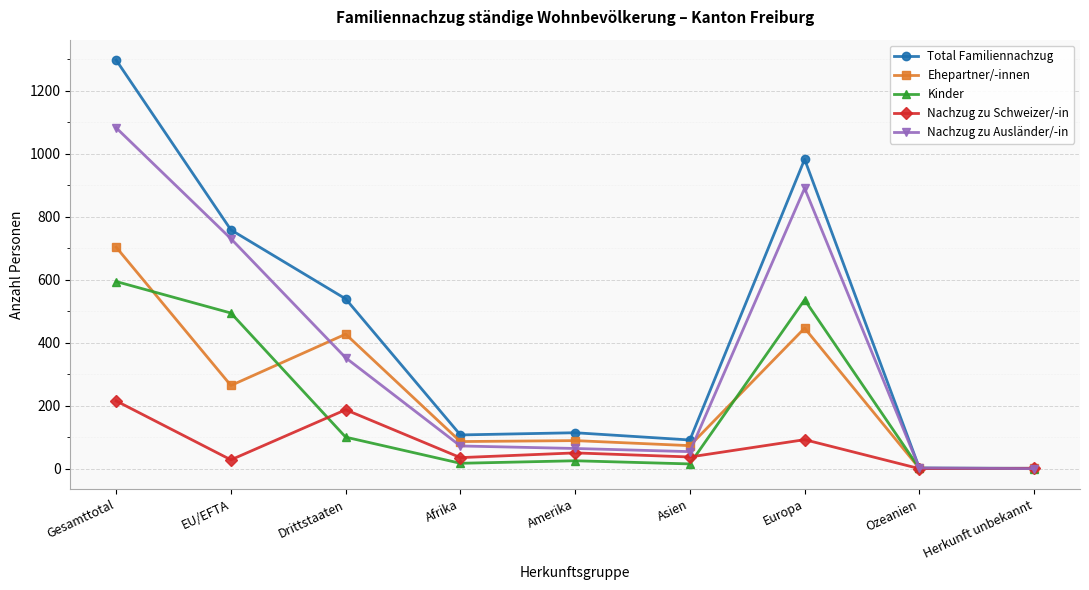

Which category has the highest value in the Nachzug zu Ausländer/-in series?

Gesamttotal